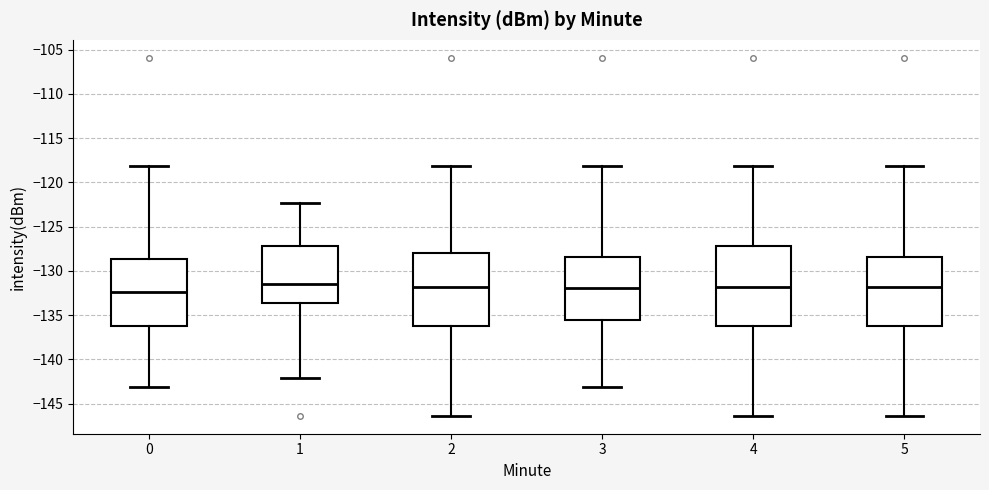

Reading left to right, transcribe this box plot: for each box, give where its median line is, the range the box spans, and where its two whiskers end, as read against the y-axis. The values are not printed on the chart, so give them approximately, as read against the axis.

0: median -132.5, box -136.5 to -128.5, whiskers -143.0 to -118.0
1: median -131.5, box -133.5 to -127.0, whiskers -142.0 to -122.5
2: median -132.0, box -136.5 to -128.0, whiskers -146.5 to -118.0
3: median -132.0, box -135.5 to -128.5, whiskers -143.0 to -118.0
4: median -132.0, box -136.5 to -127.0, whiskers -146.5 to -118.0
5: median -132.0, box -136.5 to -128.5, whiskers -146.5 to -118.0